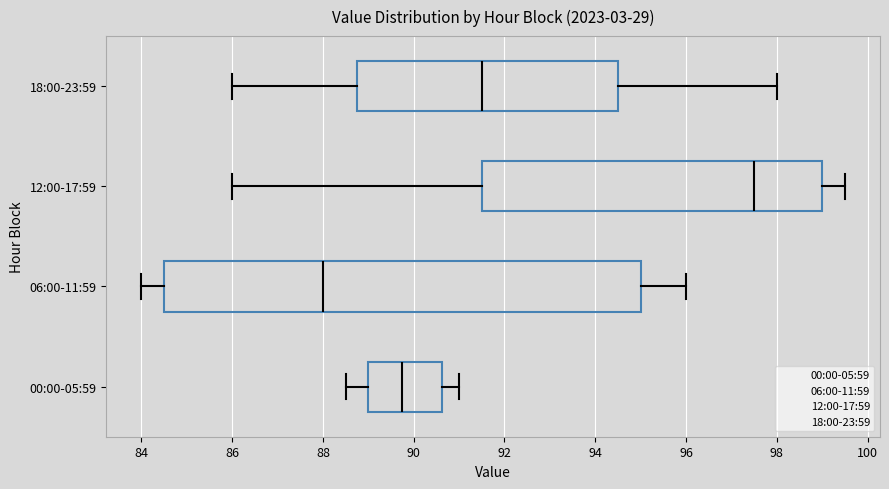

Which box's median line is the furthest to the left?

06:00-11:59